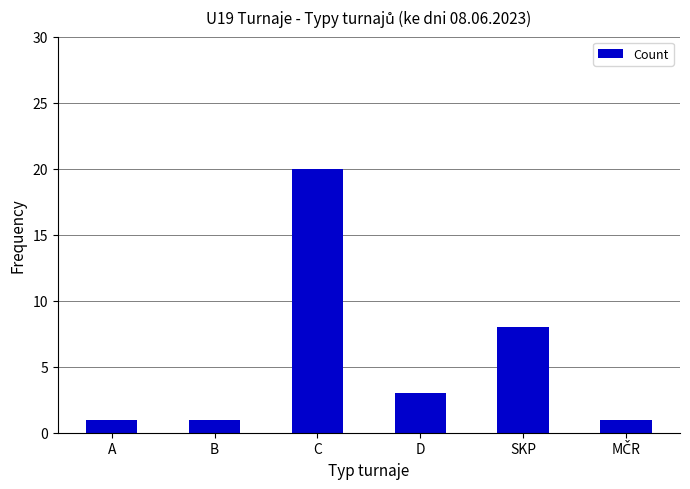

At which label is the value closest to 10?

SKP